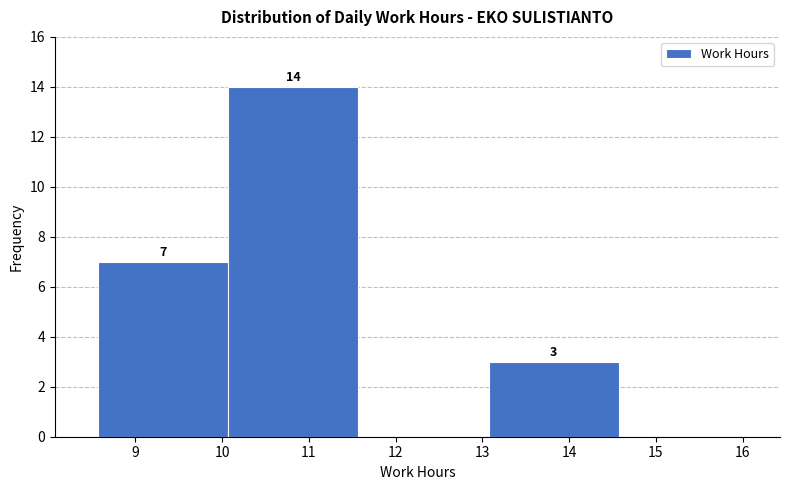

Over which range of the x-axis is the bar tallest?

10.07 to 11.57